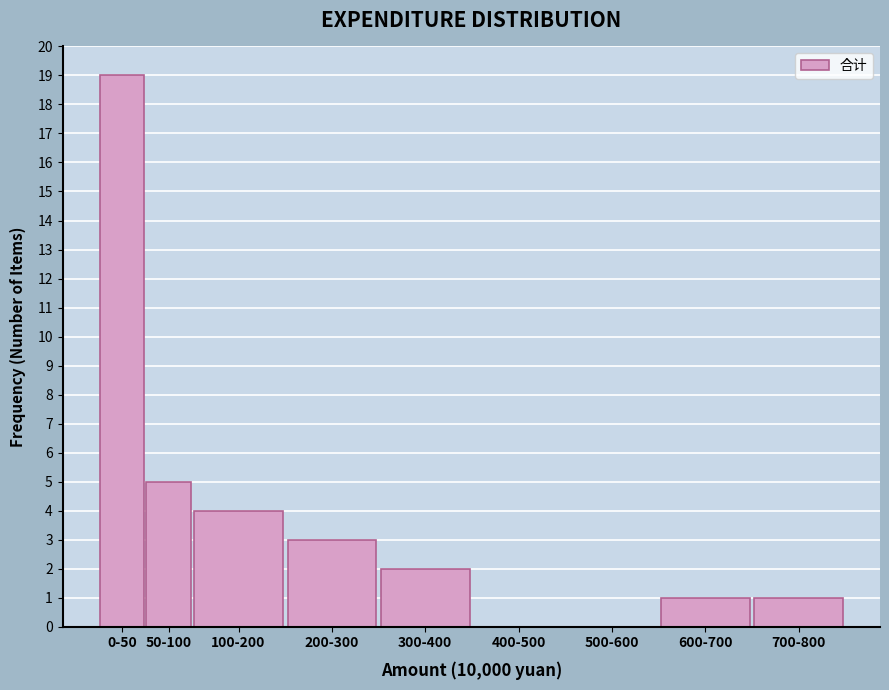

Reading left to right, what are all the values shown in this chart?

0-50=19	50-100=5	100-200=4	200-300=3	300-400=2	400-500=0	500-600=0	600-700=1	700-800=1